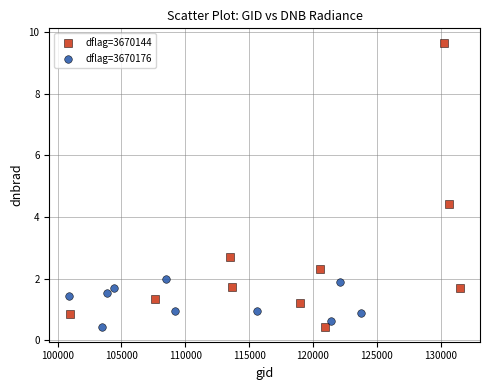

Which series reaches the maximum Y coordinate?

dflag=3670144